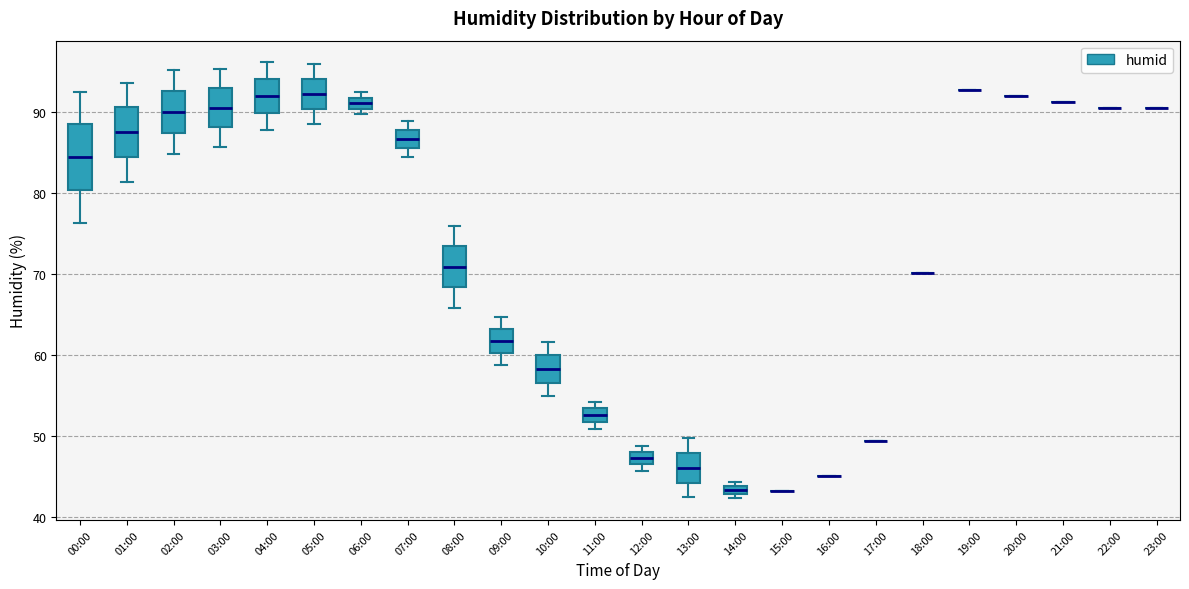

Where is the upper edge of the box for 01:00 on the y-axis? The values are not printed on the chart, so give them approximately, as read against the axis.

91